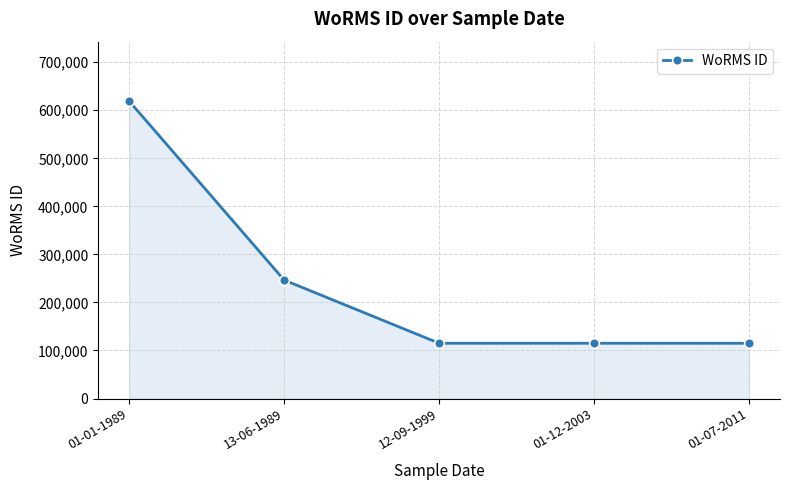

The value at 01-01-1989 is 619023. True or false?

True